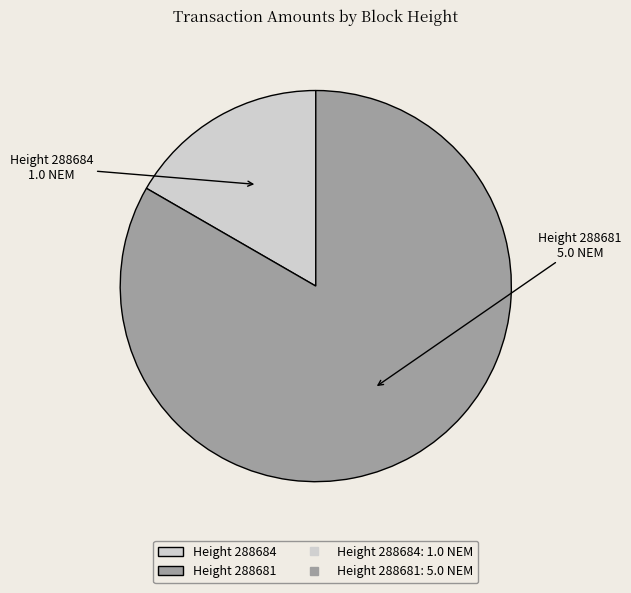

Which category has the smallest portion of the pie?

Height 288684